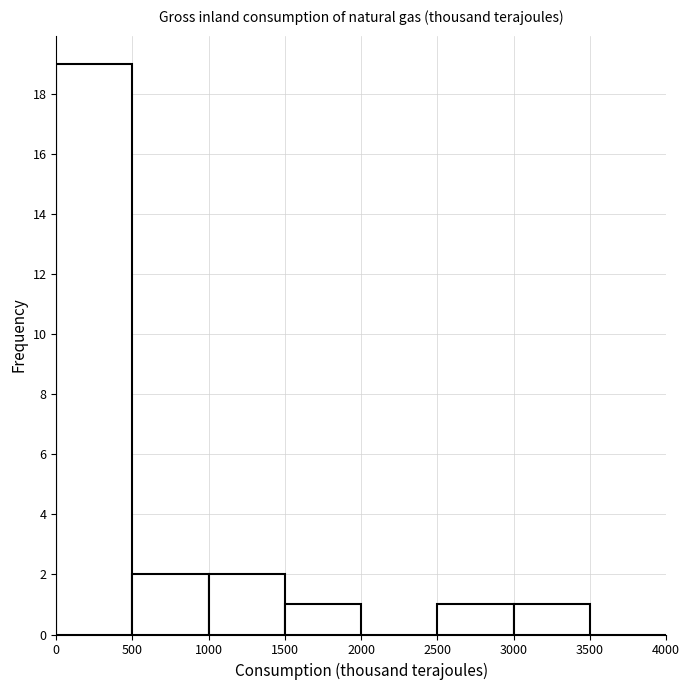

Reading left to right, list every bar in this chart as the range it spans on the x-axis followed by its height. The values are not printed on the chart, so give them approximately, as read against the axis.

0 to 500: 19
500 to 1000: 2
1000 to 1500: 2
1500 to 2000: 1
2000 to 2500: 0
2500 to 3000: 1
3000 to 3500: 1
3500 to 4000: 0